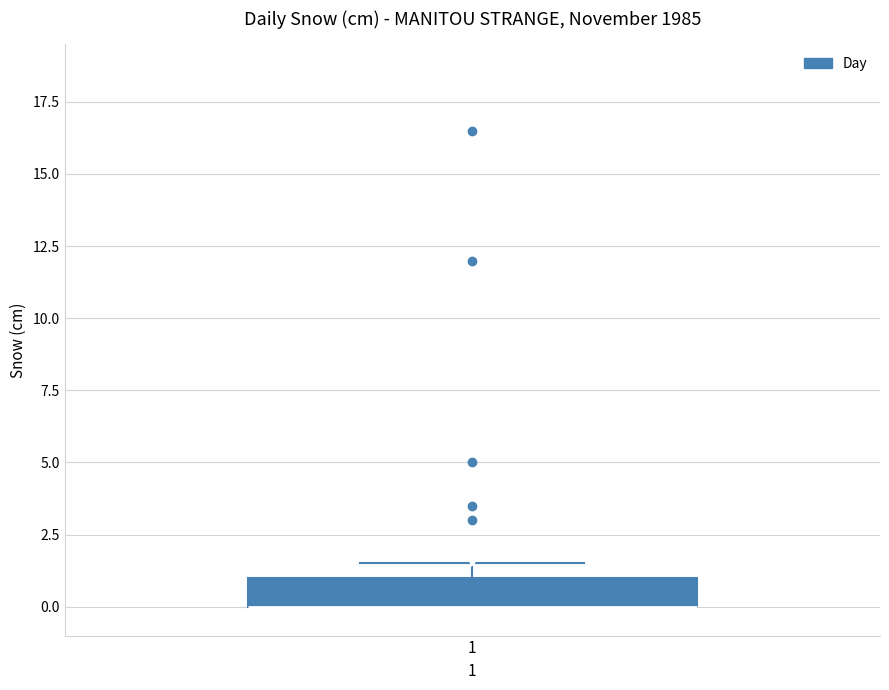

Where is the lower edge of the box at x = 1 on the y-axis? The values are not printed on the chart, so give them approximately, as read against the axis.

0.0